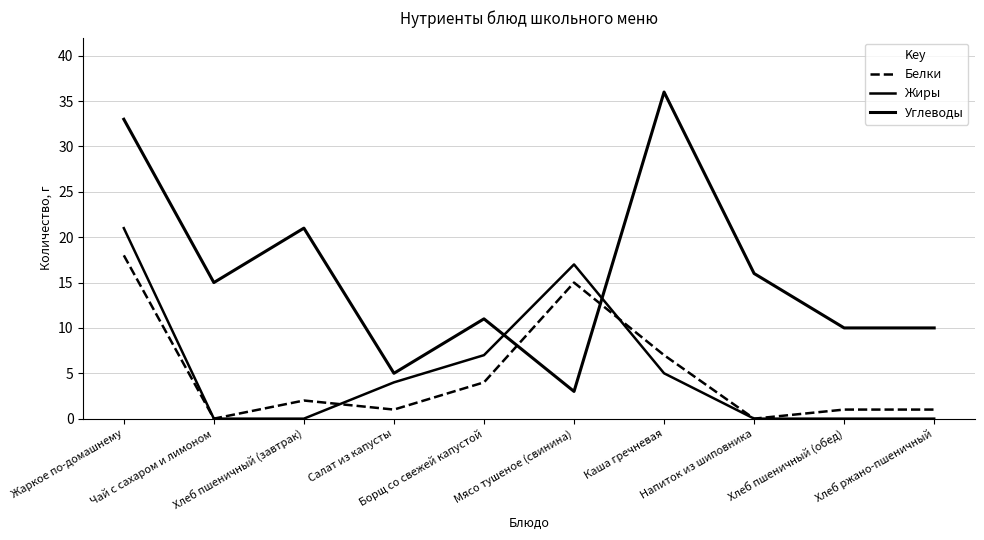

What is the difference between the Углеводы values at Салат из капусты and Хлеб ржано-пшеничный?

5